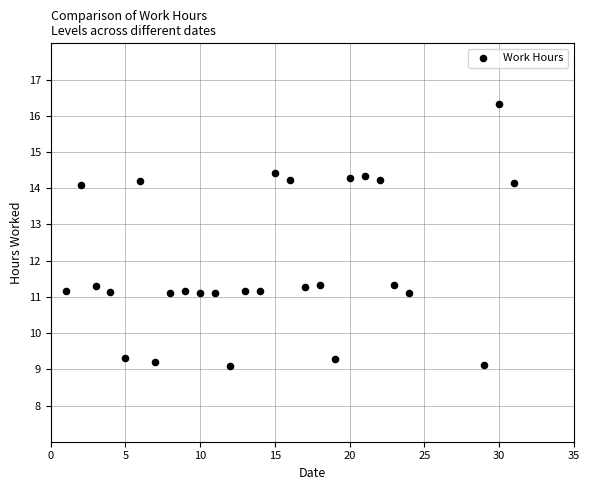

What is the range of X values (max minus min)?

30.0